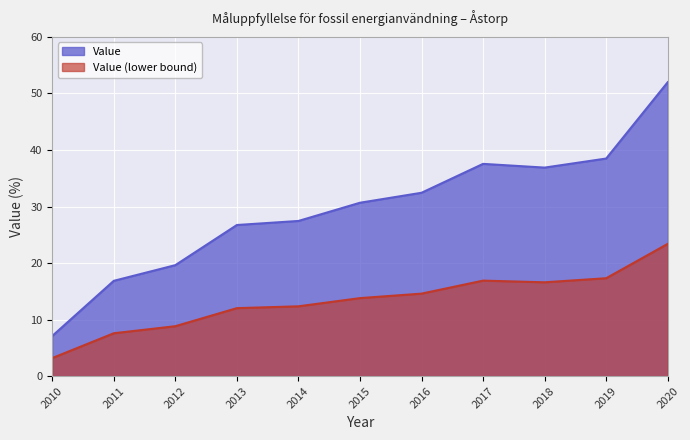

What is the difference between the second highest and minimum values?

31.4